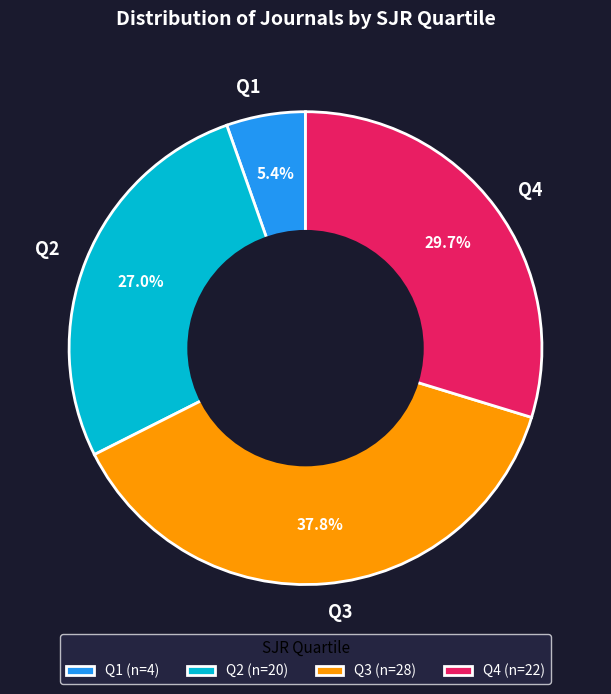

Between Q2 and Q1, which is larger?

Q2